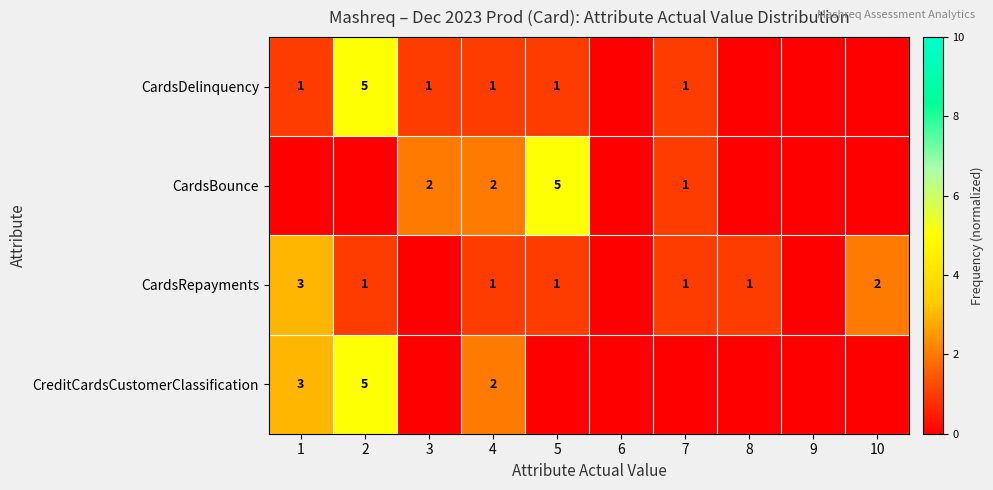

At which category does the chart reach its peak across all series?

2